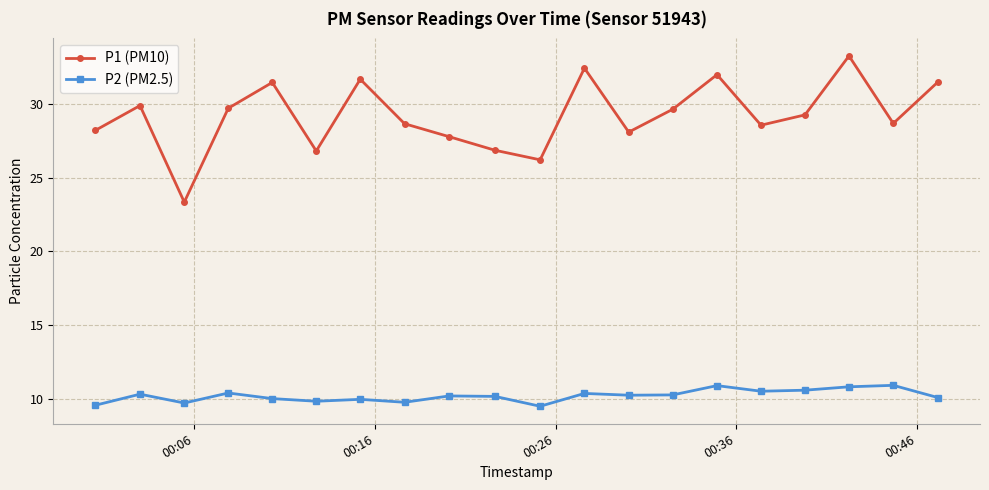

True or false: P1 (PM10) has more than 2 points higher than both neighbors.

True